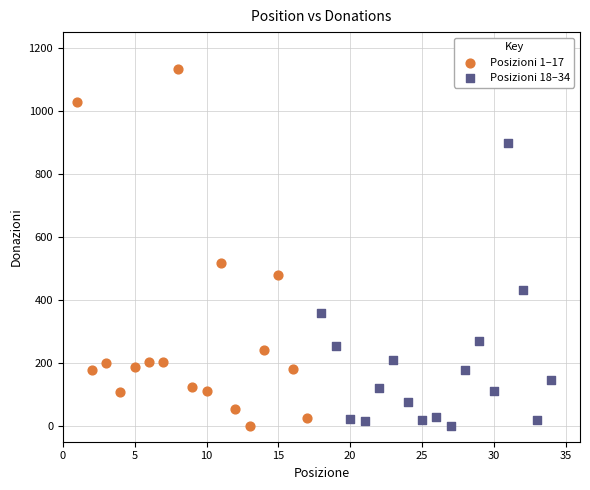

Which series has the largest Y range (max minus min)?

Posizioni 1–17